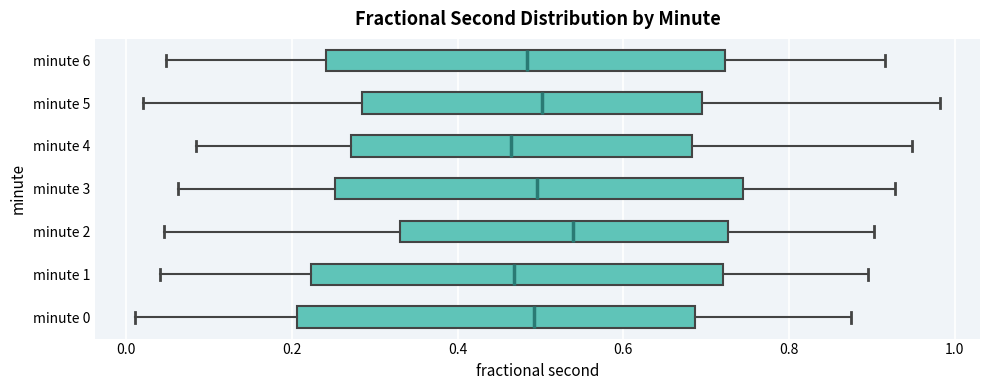

Reading bottom to top, read every box against the x-axis: the position of its median line, the range the box covers, and the ends of its whiskers. The values are not printed on the chart, so give them approximately, as read against the axis.

minute 0: median 0.50, box 0.20 to 0.68, whiskers 0.02 to 0.88
minute 1: median 0.46, box 0.22 to 0.72, whiskers 0.04 to 0.90
minute 2: median 0.54, box 0.34 to 0.72, whiskers 0.04 to 0.90
minute 3: median 0.50, box 0.26 to 0.74, whiskers 0.06 to 0.92
minute 4: median 0.46, box 0.28 to 0.68, whiskers 0.08 to 0.94
minute 5: median 0.50, box 0.28 to 0.70, whiskers 0.02 to 0.98
minute 6: median 0.48, box 0.24 to 0.72, whiskers 0.04 to 0.92